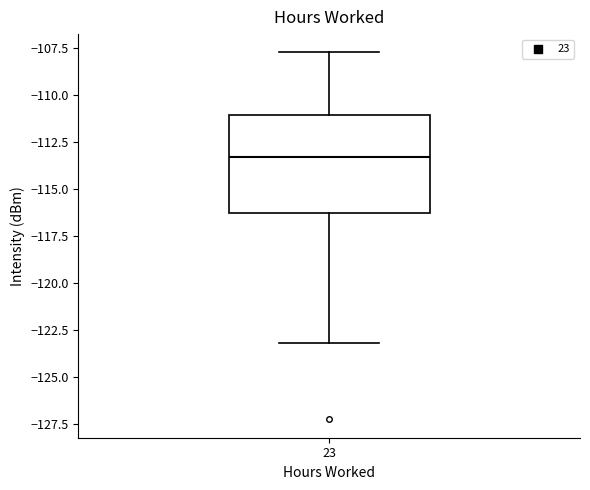

Transcribe this box plot: give where the median line is, the range the box spans, and where the two whiskers end, as read against the y-axis. The values are not printed on the chart, so give them approximately, as read against the axis.

median -113.5, box -116.5 to -111.0, whiskers -123.0 to -107.5